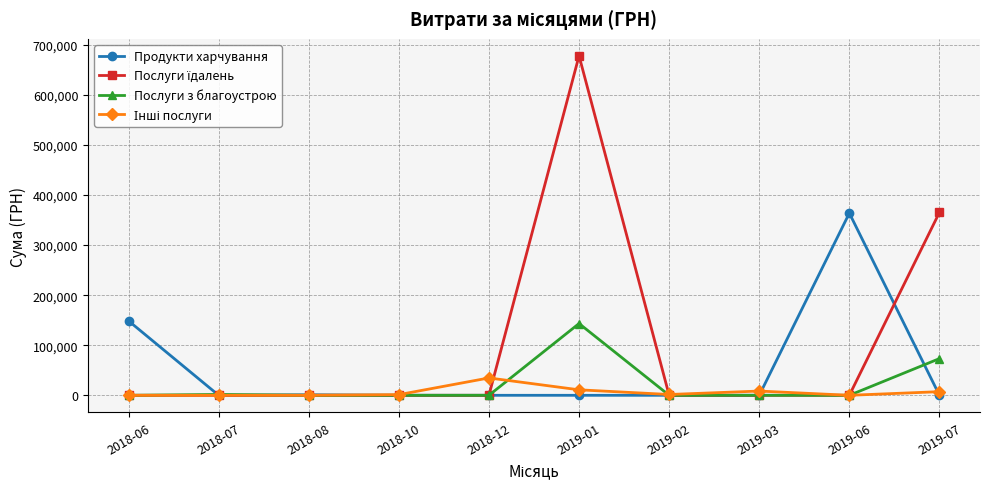

Between 2018-06 and 2019-06, which series saw the biggest shift?

Продукти харчування